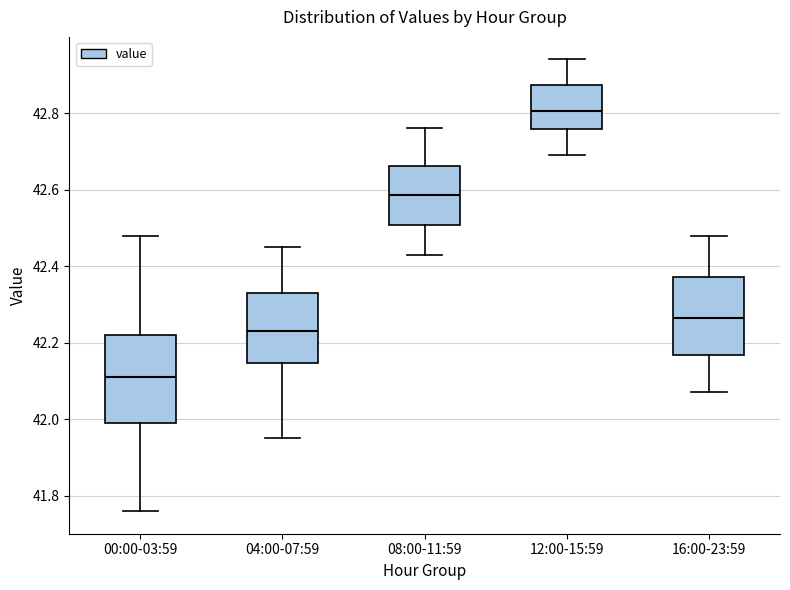

Reading left to right, transcribe this box plot: for each box, give where its median line is, the range the box spans, and where its two whiskers end, as read against the y-axis. The values are not printed on the chart, so give them approximately, as read against the axis.

00:00-03:59: median 42.12, box 42.00 to 42.22, whiskers 41.76 to 42.48
04:00-07:59: median 42.24, box 42.14 to 42.34, whiskers 41.96 to 42.46
08:00-11:59: median 42.58, box 42.50 to 42.66, whiskers 42.44 to 42.76
12:00-15:59: median 42.80, box 42.76 to 42.88, whiskers 42.70 to 42.94
16:00-23:59: median 42.26, box 42.16 to 42.38, whiskers 42.08 to 42.48